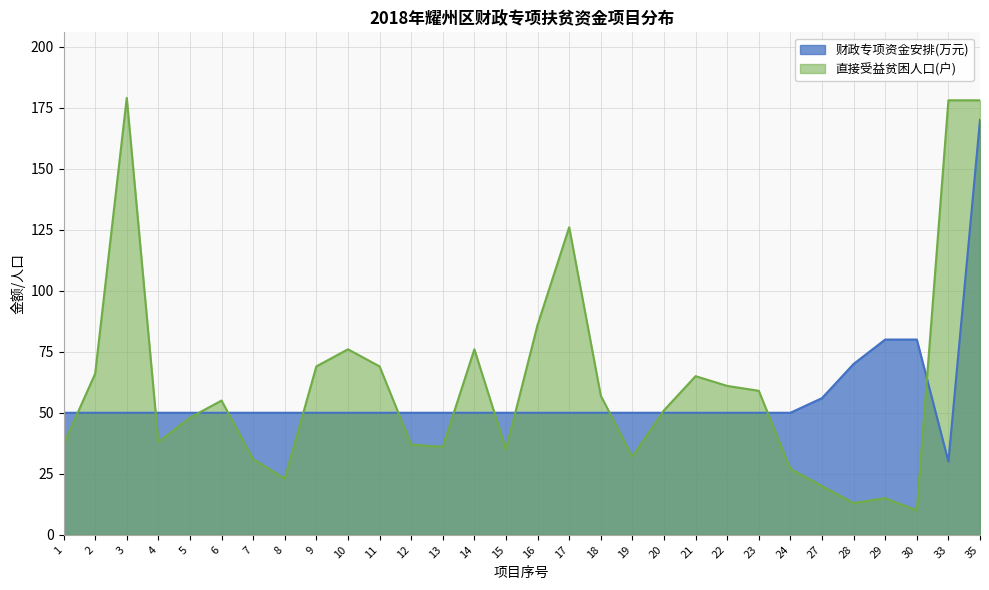

What is the value of the 财政专项资金安排(万元) point at the 21st from the left?

50